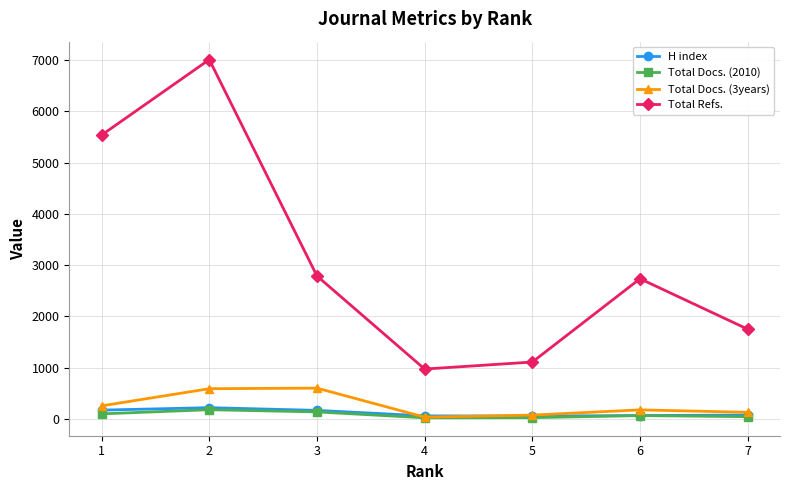

What is the total value across all series at 6?

3047